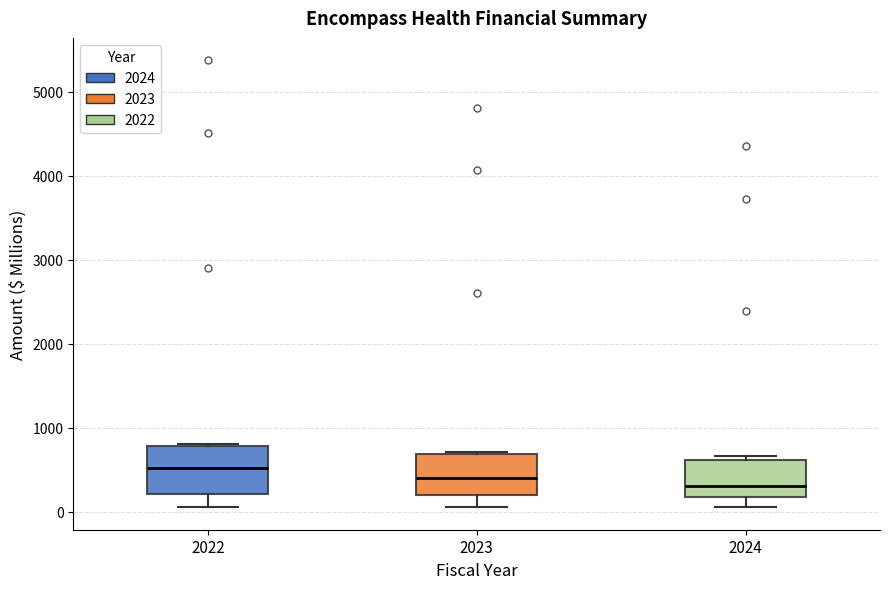

Reading left to right, read every box against the y-axis: the position of its median line, the range the box covers, and the ends of its whiskers. The values are not printed on the chart, so give them approximately, as read against the axis.

2022: median 500, box 200 to 800, whiskers 100 to 800
2023: median 400, box 200 to 700, whiskers 100 to 700
2024: median 300, box 200 to 600, whiskers 100 to 700